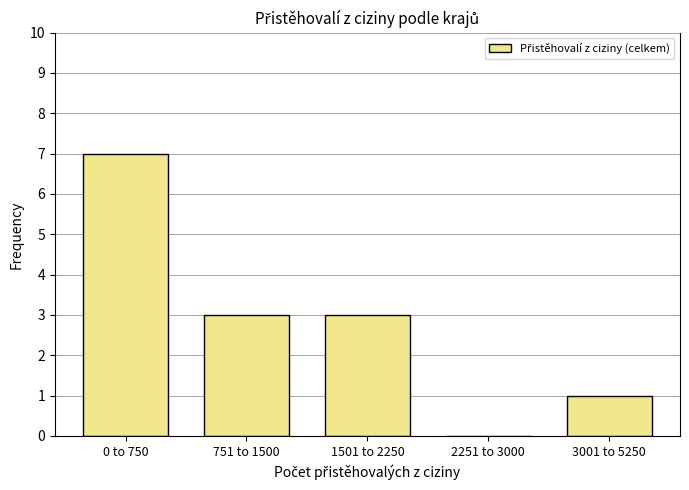

Reading right to left, transcribe all the data shown in this chart.

3001 to 5250=1	2251 to 3000=0	1501 to 2250=3	751 to 1500=3	0 to 750=7